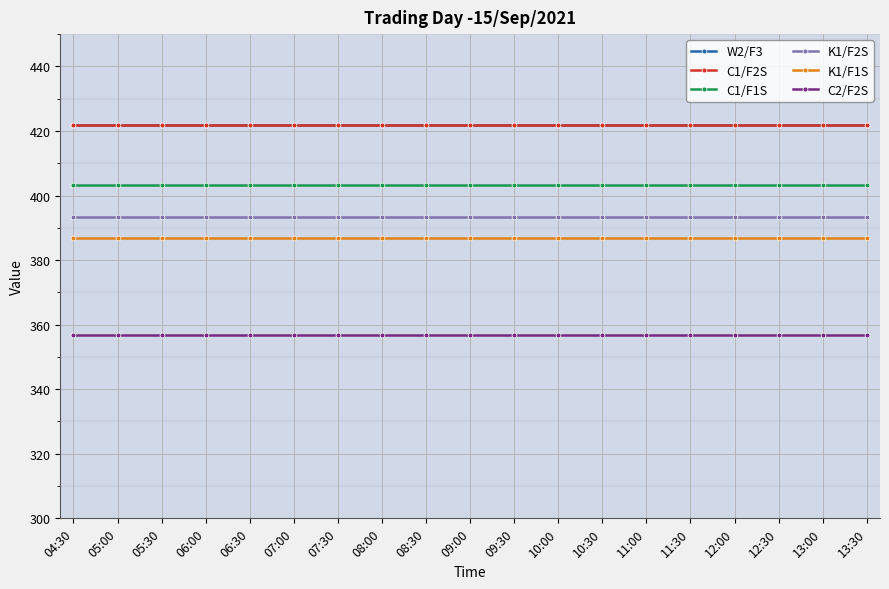

How many lines are shown in the chart?

6